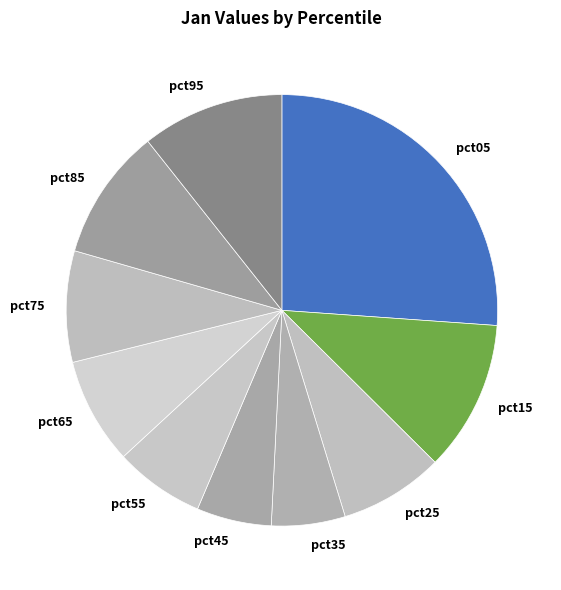

Combined, do pct55 and pct75 account for over 50%?

No